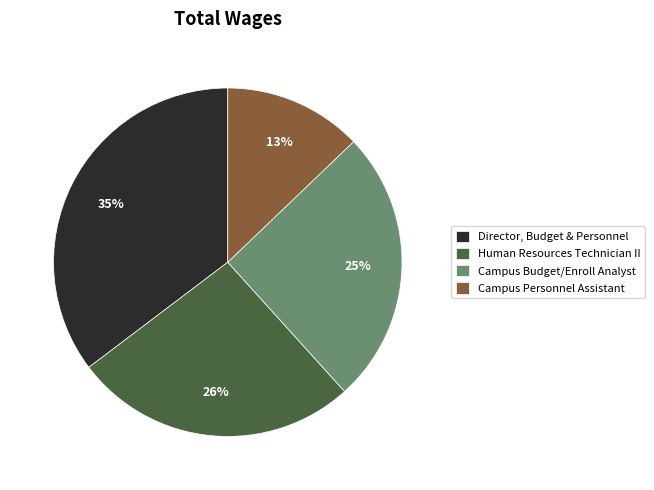

Is it true that Campus Personnel Assistant is 13% of the pie?

True